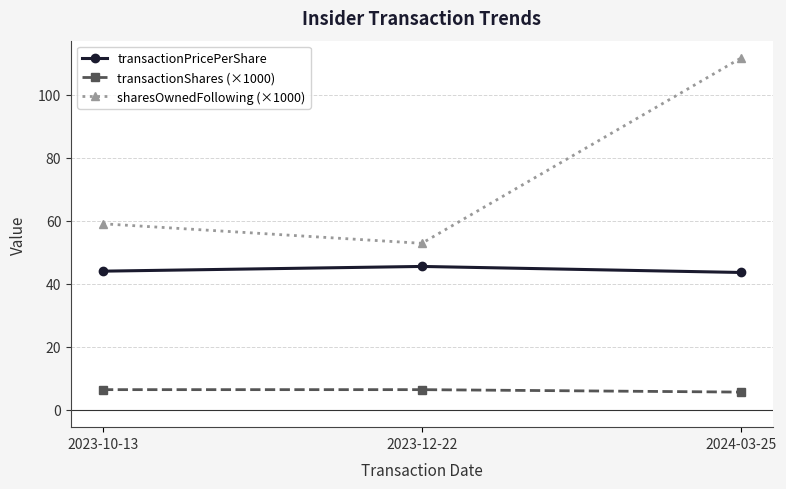

True or false: transactionShares (×1000) has a value of 6.3 at 2023-12-22.

True